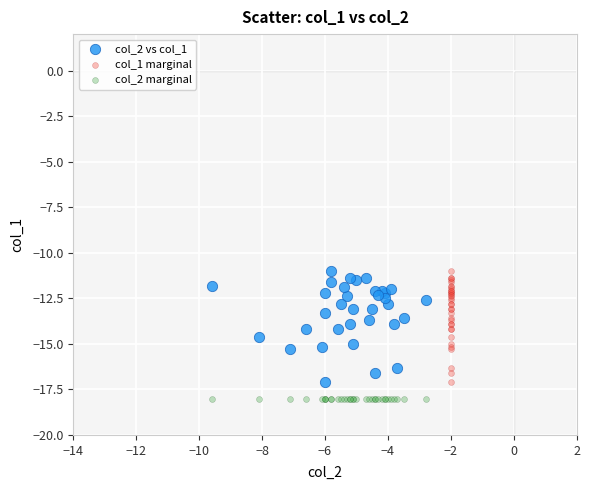

What are all the series names shown in the legend?

col_2 vs col_1, col_1 marginal, col_2 marginal